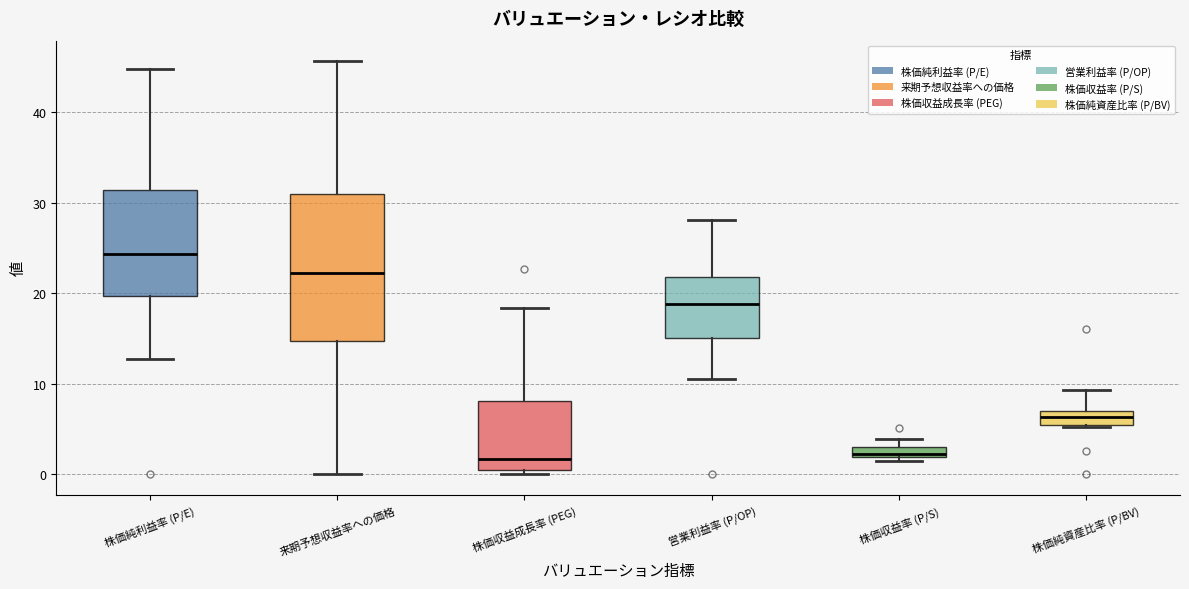

Where is the upper edge of the box for 来期予想収益率への価格 on the y-axis? The values are not printed on the chart, so give them approximately, as read against the axis.

31